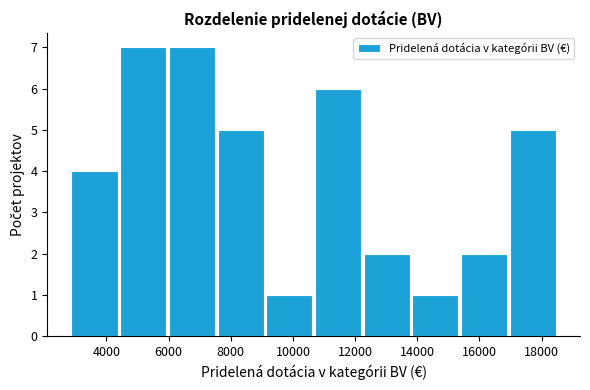

How tall is the bar that spans 17000 to 18400 on the x-axis? Neither the bar edges nor the heights are printed on the chart, so give them approximately, as read against the axes.

5